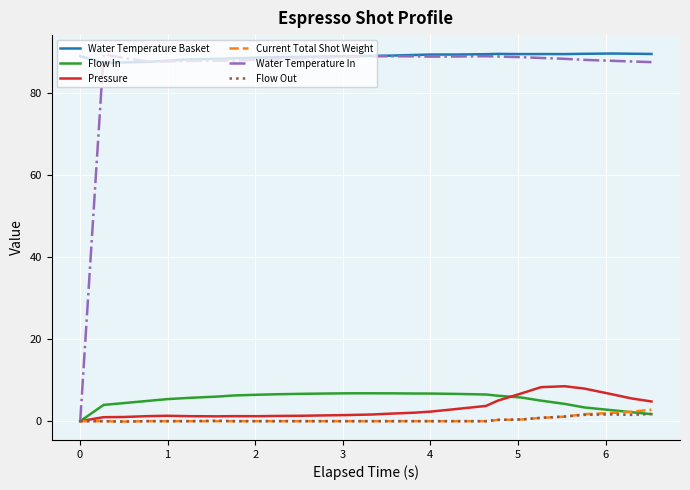

Which series has the largest range (max minus min)?

Water Temperature In